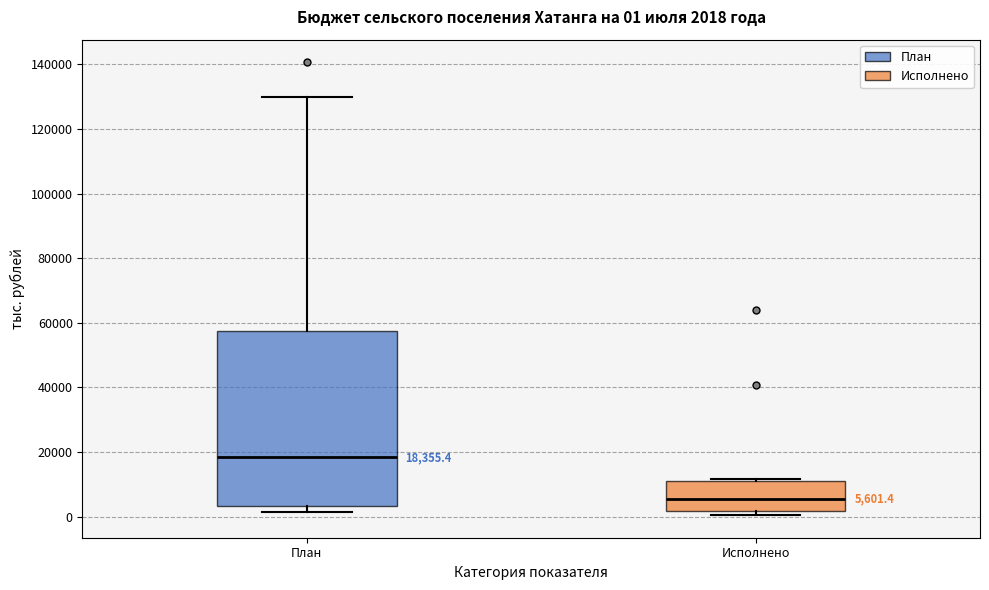

Which box has the lowest median line?

Исполнено